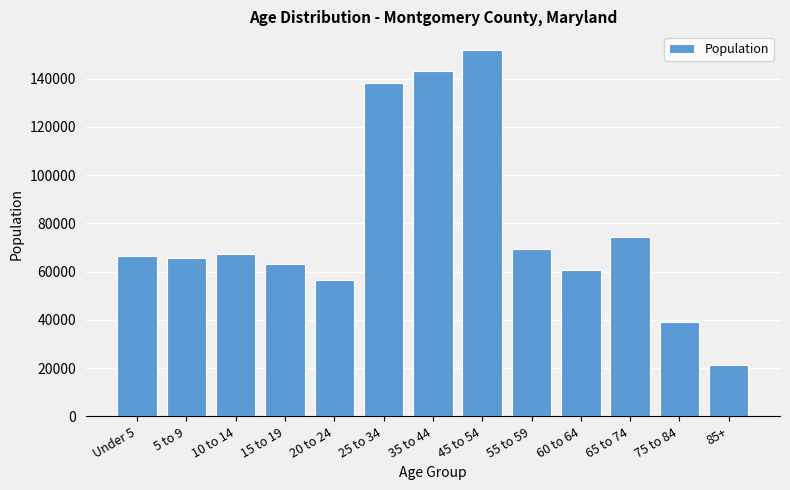

Reading left to right, what are all the values shown in this chart?

Under 5=66557	5 to 9=65717	10 to 14=67489	15 to 19=63059	20 to 24=56442	25 to 34=138355	35 to 44=143117	45 to 54=152008	55 to 59=69268	60 to 64=60621	65 to 74=74532	75 to 84=39242	85+=21452